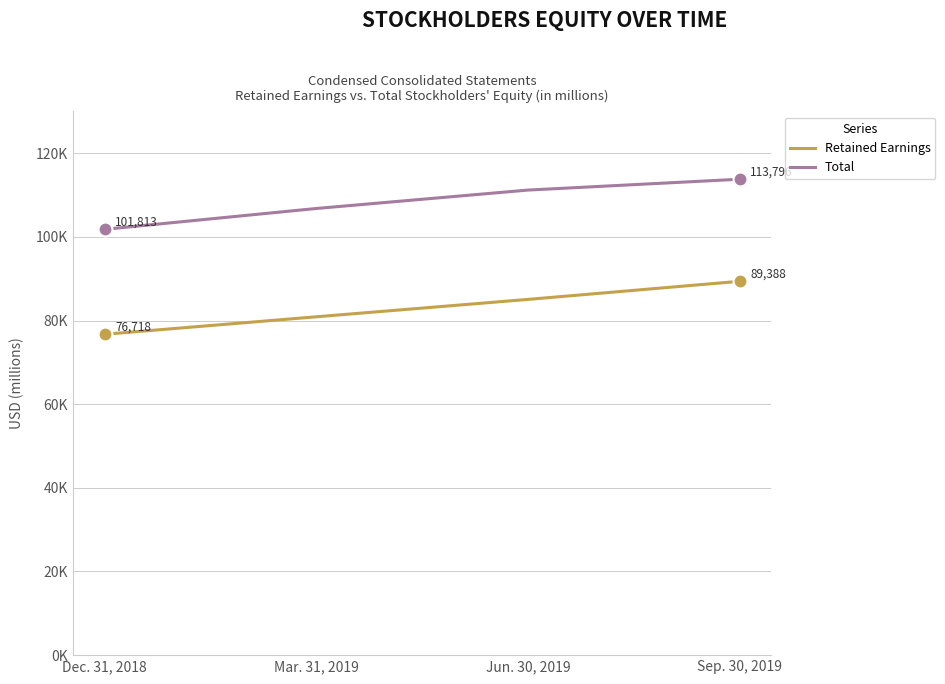

What are all the series names shown in the legend?

Retained Earnings, Total